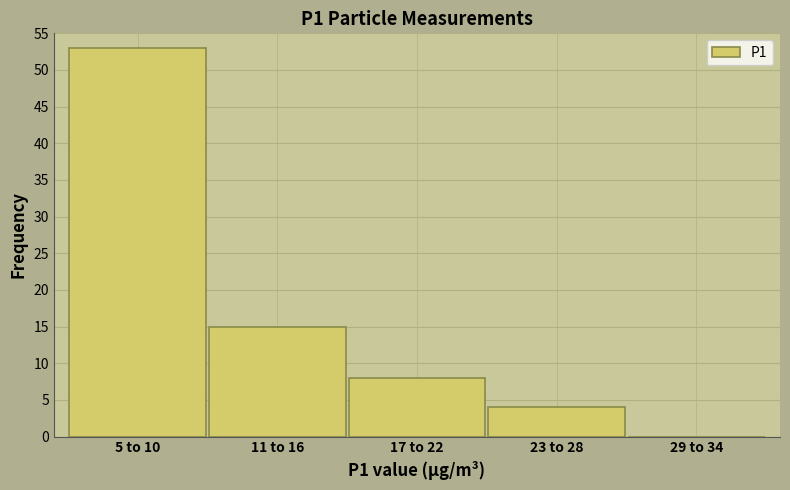

Reading left to right, transcribe all the data shown in this chart.

5 to 10=53	11 to 16=15	17 to 22=8	23 to 28=4	29 to 34=0